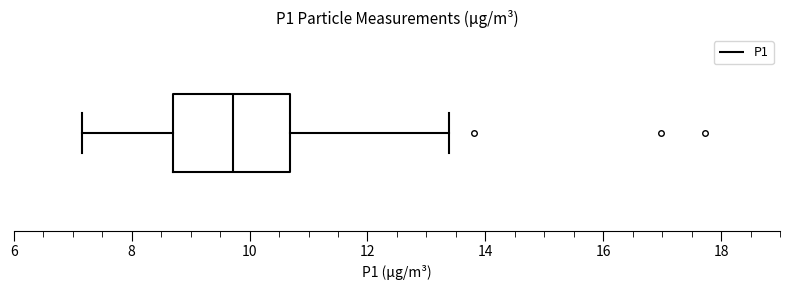

Read this box plot against the x-axis: the position of the median line, the range covered by the box, and the ends of both whiskers. The values are not printed on the chart, so give them approximately, as read against the axis.

median 9.8, box 8.8 to 10.6, whiskers 7.2 to 13.4